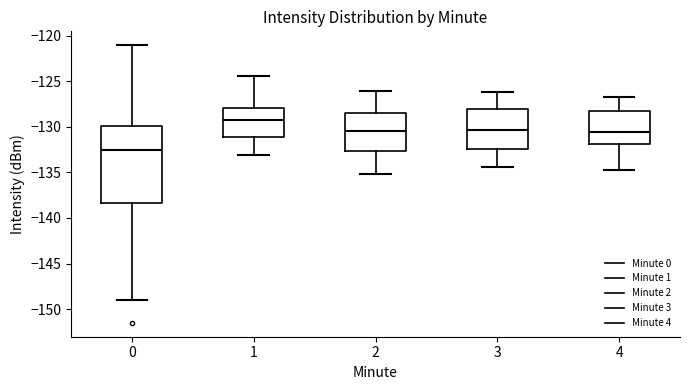

Where is the upper edge of the box at x = 2 on the y-axis? The values are not printed on the chart, so give them approximately, as read against the axis.

-128.5